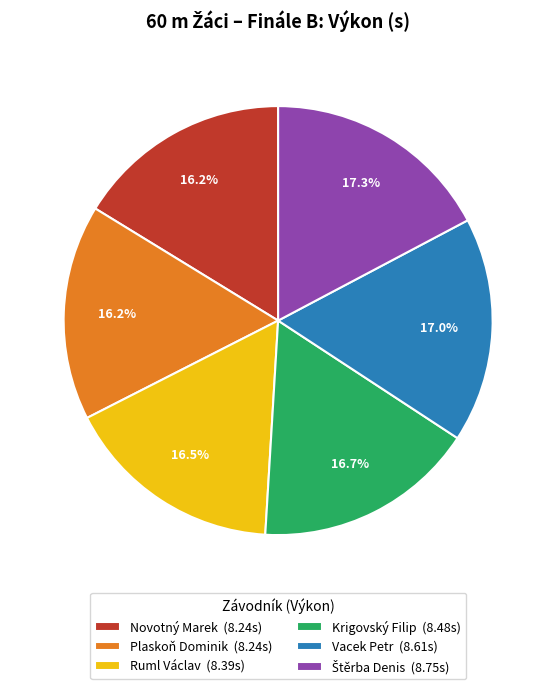

What is the total percentage of Krigovský Filip and Vacek Petr?

33.7%